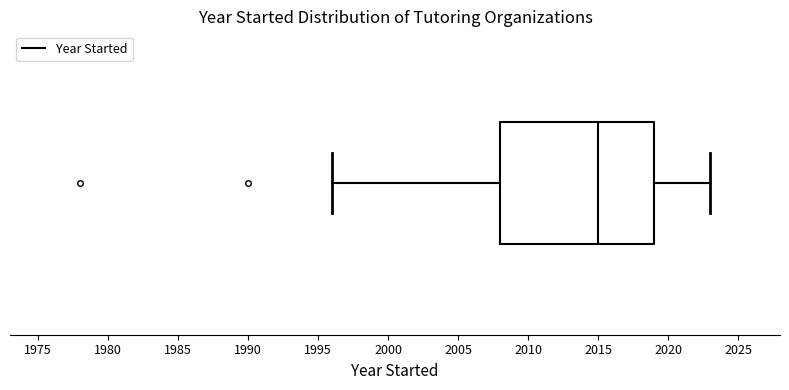

Where does the median line of the box sit on the x-axis? The values are not printed on the chart, so give them approximately, as read against the axis.

2015